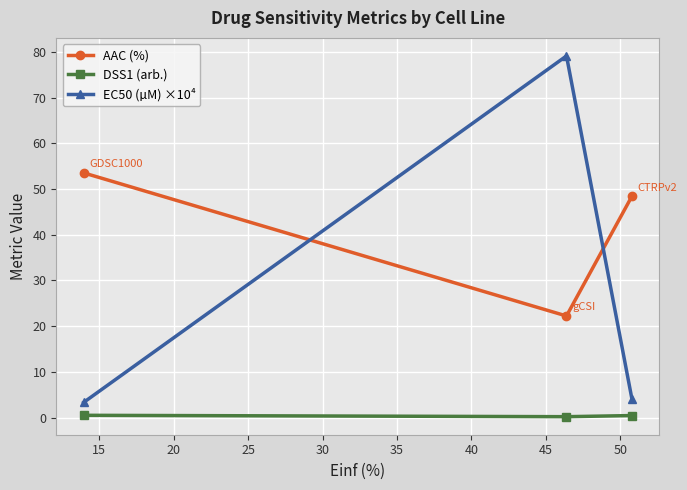

What is the sum of all DSS1 (arb.) values?

1.1